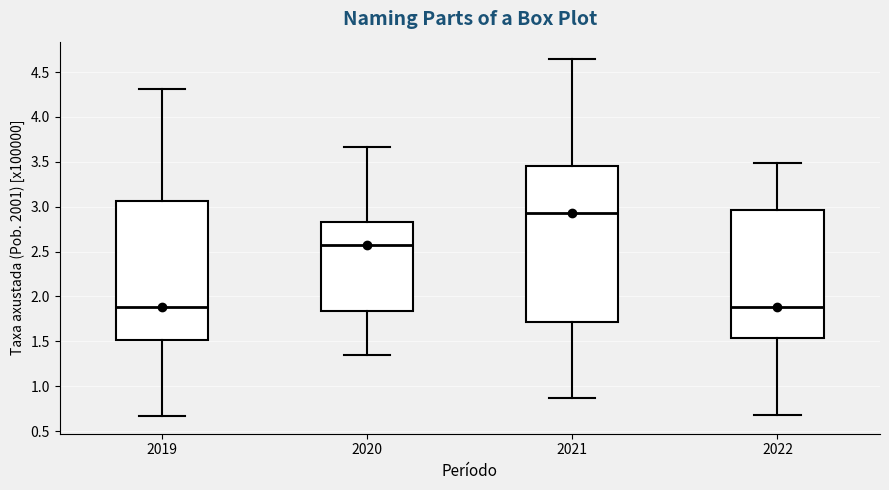

Reading left to right, transcribe this box plot: for each box, give where its median line is, the range the box spans, and where its two whiskers end, as read against the y-axis. The values are not printed on the chart, so give them approximately, as read against the axis.

2019: median 1.90, box 1.50 to 3.05, whiskers 0.65 to 4.30
2020: median 2.60, box 1.85 to 2.85, whiskers 1.35 to 3.65
2021: median 2.95, box 1.70 to 3.45, whiskers 0.85 to 4.65
2022: median 1.90, box 1.55 to 2.95, whiskers 0.70 to 3.50